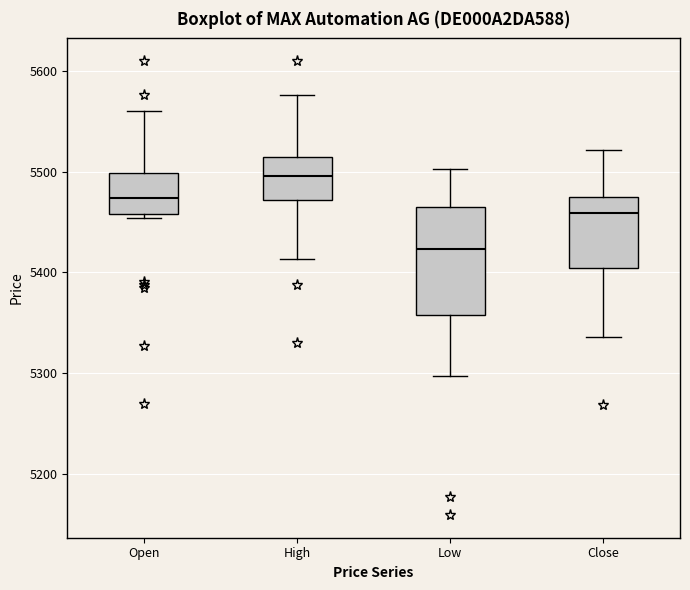

Reading left to right, read every box against the y-axis: the position of its median line, the range the box covers, and the ends of its whiskers. The values are not printed on the chart, so give them approximately, as read against the axis.

Open: median 5470, box 5460 to 5500, whiskers 5450 to 5560
High: median 5500, box 5470 to 5510, whiskers 5410 to 5580
Low: median 5420, box 5360 to 5470, whiskers 5300 to 5500
Close: median 5460, box 5400 to 5480, whiskers 5340 to 5520